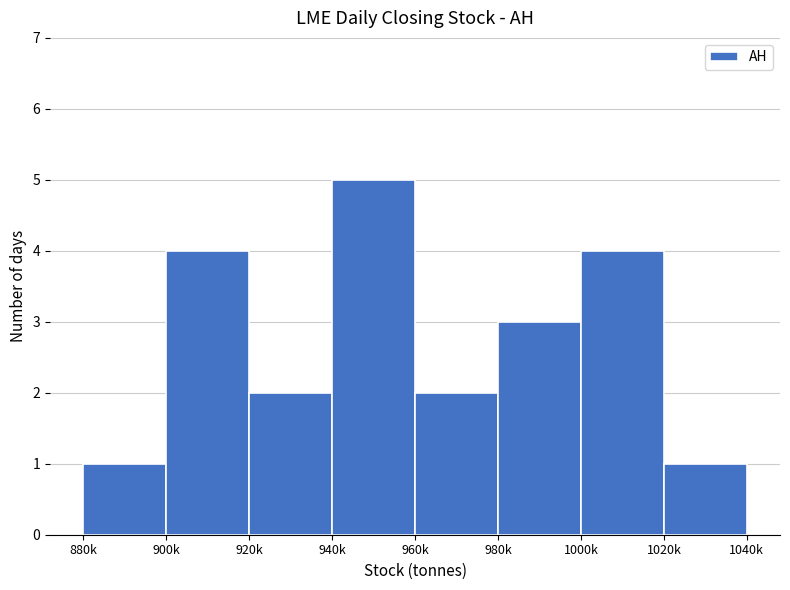

Reading right to left, transcribe all the data shown in this chart.

1020k=1	1000k=4	980k=3	960k=2	940k=5	920k=2	900k=4	880k=1